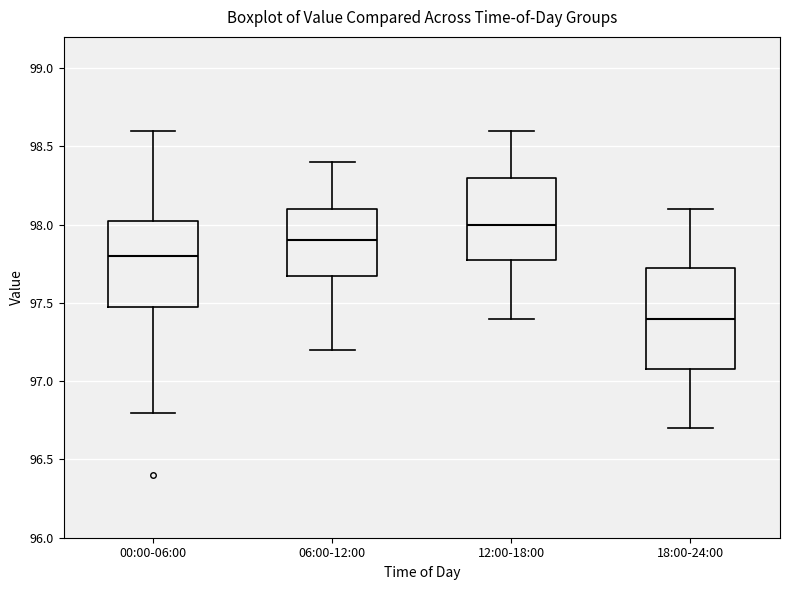

Reading left to right, read every box against the y-axis: the position of its median line, the range the box covers, and the ends of its whiskers. The values are not printed on the chart, so give them approximately, as read against the axis.

00:00-06:00: median 97.80, box 97.50 to 98.05, whiskers 96.80 to 98.60
06:00-12:00: median 97.90, box 97.70 to 98.10, whiskers 97.20 to 98.40
12:00-18:00: median 98.00, box 97.80 to 98.30, whiskers 97.40 to 98.60
18:00-24:00: median 97.40, box 97.10 to 97.75, whiskers 96.70 to 98.10